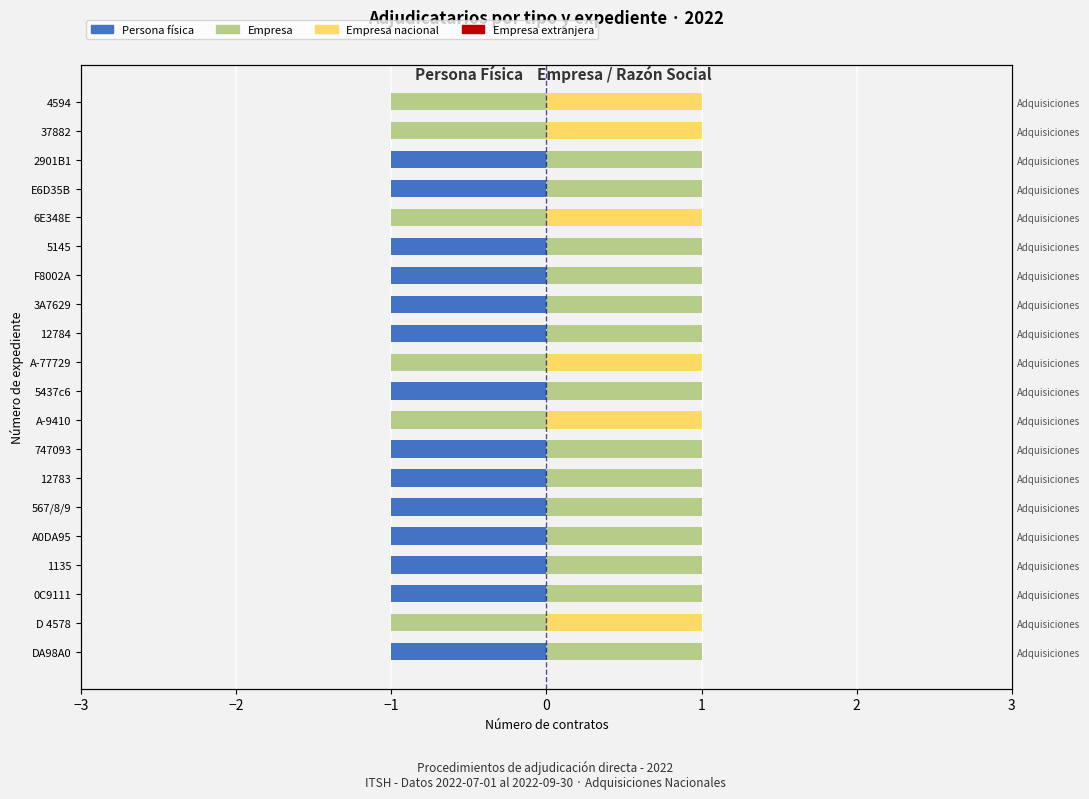

Rank the series by their maximum value, from lowest to highest.

Persona física, Empresa (izq), Empresa nacional